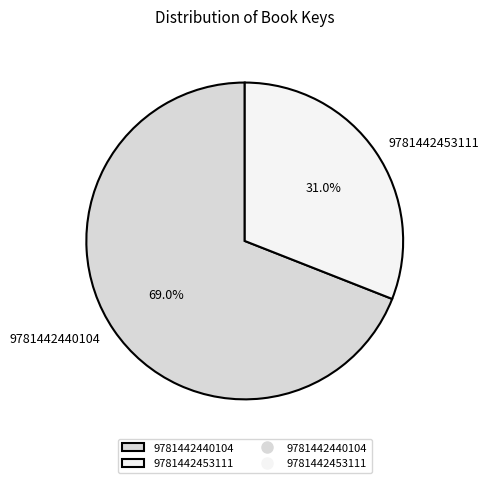

The 9781442440104 slice represents 69% of the pie. True or false?

True